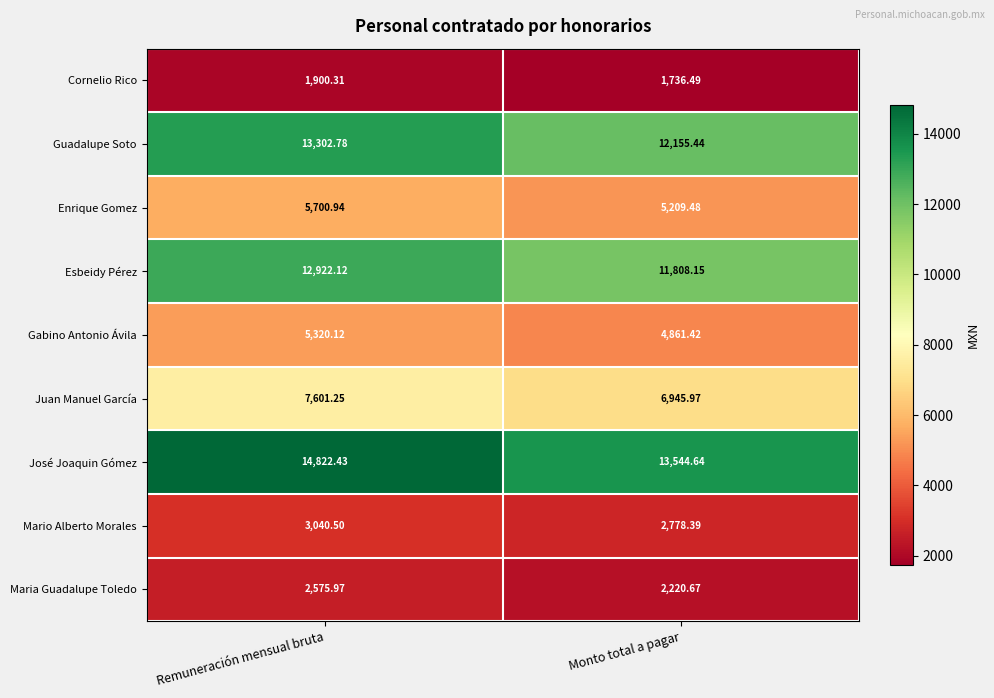

List the series in order of their peak value, lowest first.

Cornelio Rico, Maria Guadalupe Toledo, Mario Alberto Morales, Gabino Antonio Ávila, Enrique Gomez, Juan Manuel García, Esbeidy Pérez, Guadalupe Soto, José Joaquin Gómez